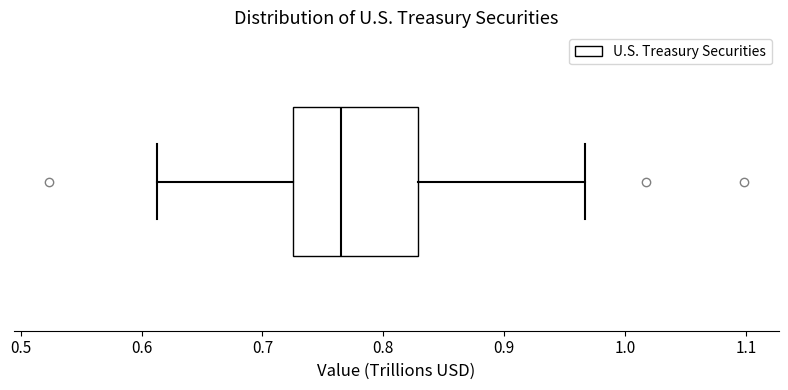

Read this box plot against the x-axis: the position of the median line, the range covered by the box, and the ends of both whiskers. The values are not printed on the chart, so give them approximately, as read against the axis.

median 0.77, box 0.73 to 0.83, whiskers 0.61 to 0.97